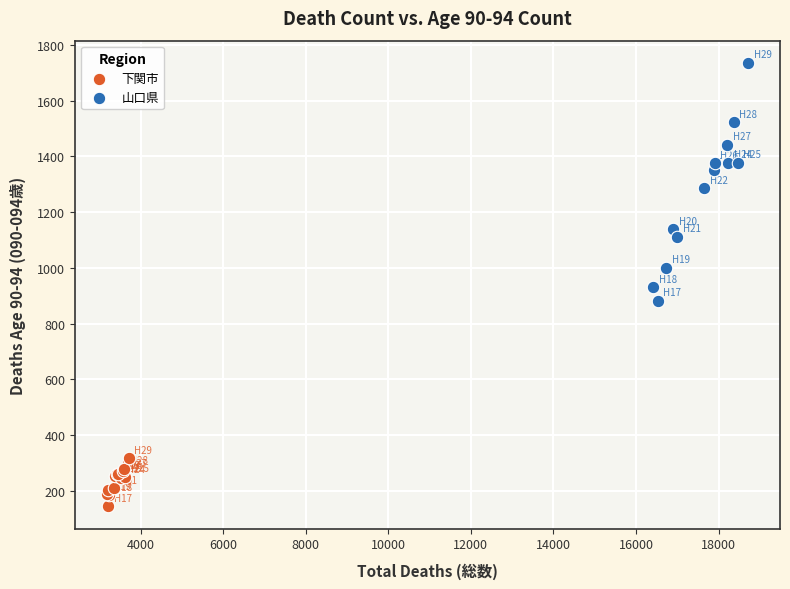

Which series has the largest Y range (max minus min)?

山口県